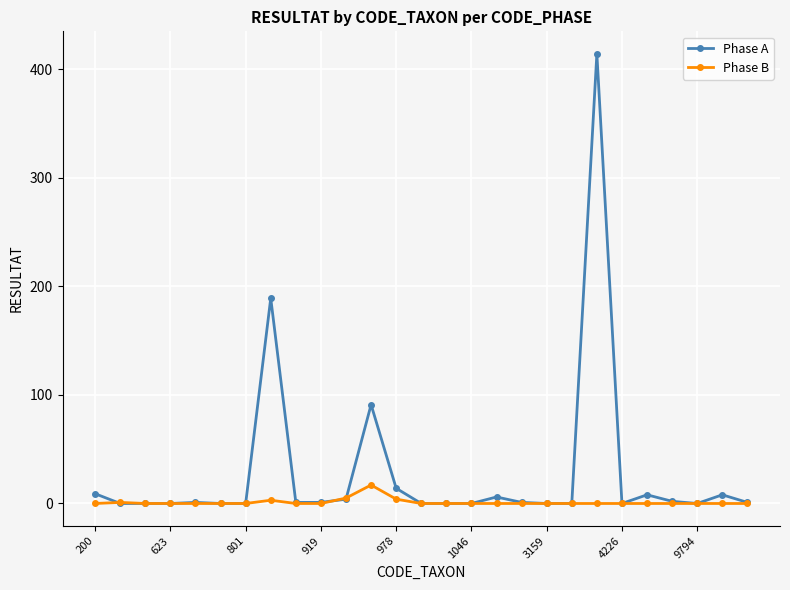

What is the sum of all Phase A values?

750